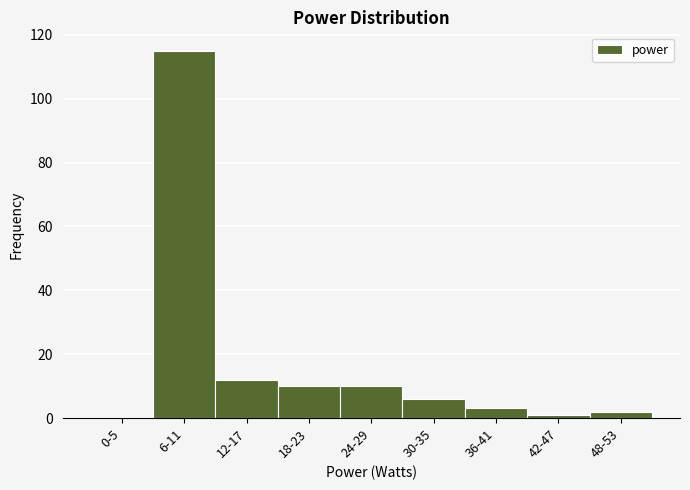

Reading left to right, extract all data points from this chart.

0-5=0	6-11=115	12-17=12	18-23=10	24-29=10	30-35=6	36-41=3	42-47=1	48-53=2